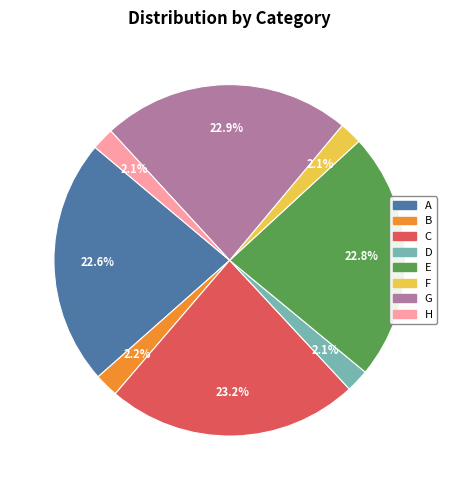

To the nearest percent, what percentage of the pie is A?

23%